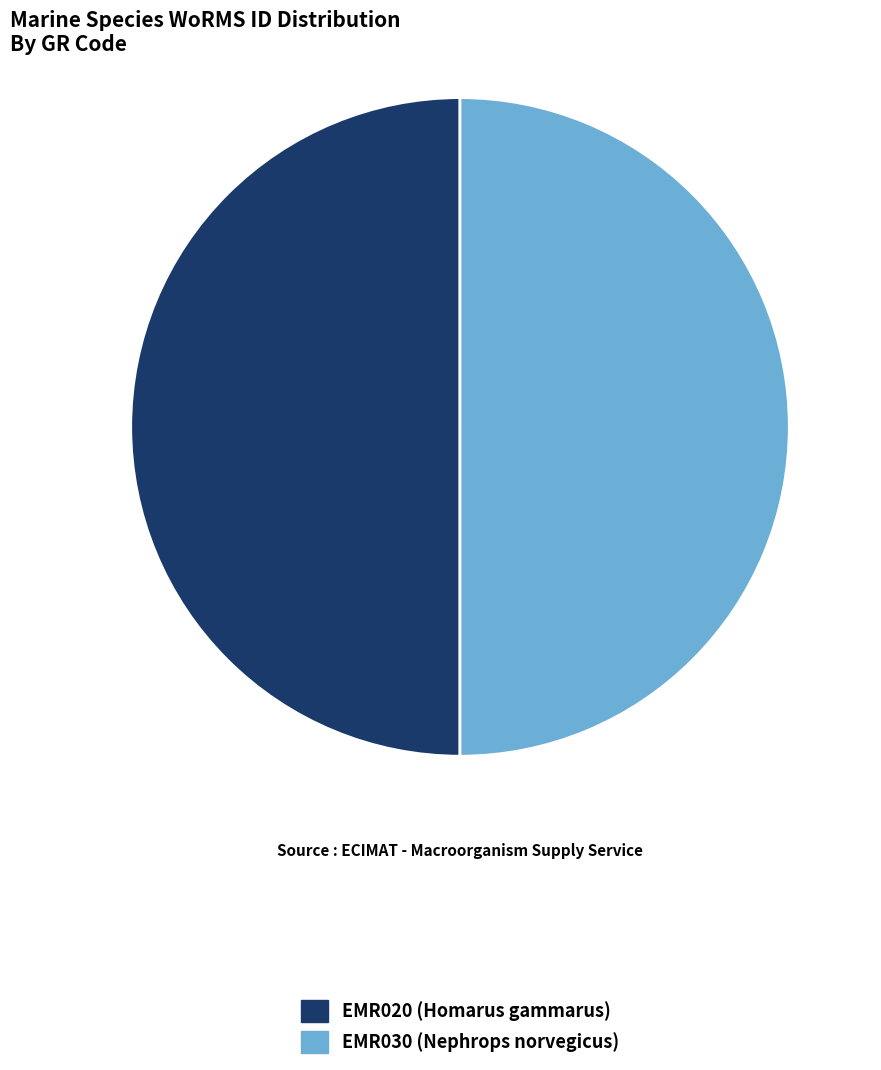

Approximately how many times larger is the value at EMR030 compared to EMR020?

1.0